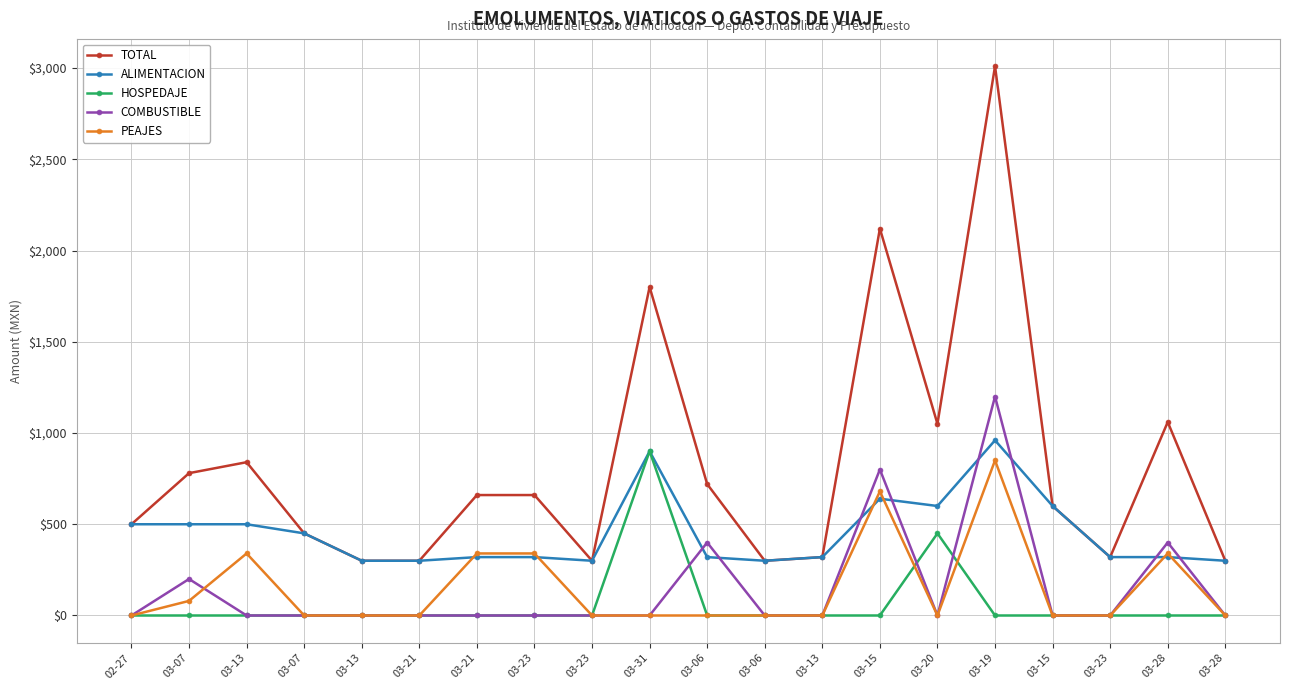

What are all the series names shown in the legend?

TOTAL, ALIMENTACION, HOSPEDAJE, COMBUSTIBLE, PEAJES